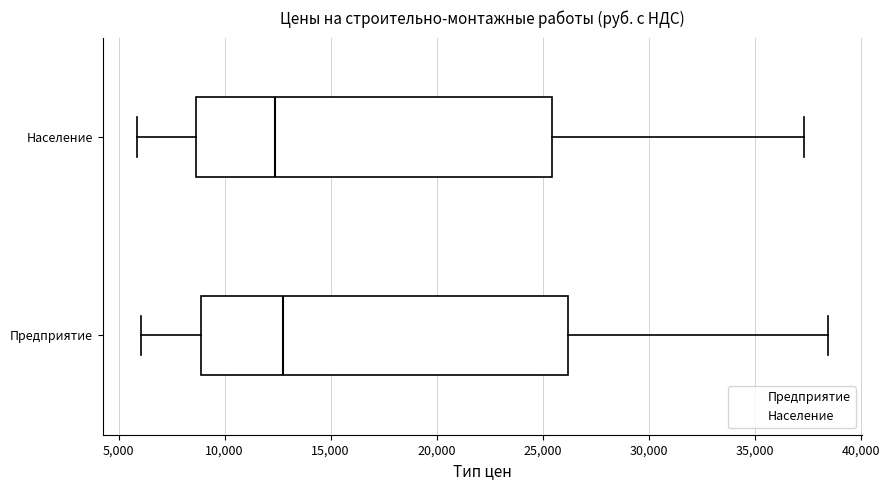

Where is the left edge of the box for Население on the x-axis? The values are not printed on the chart, so give them approximately, as read against the axis.

8500